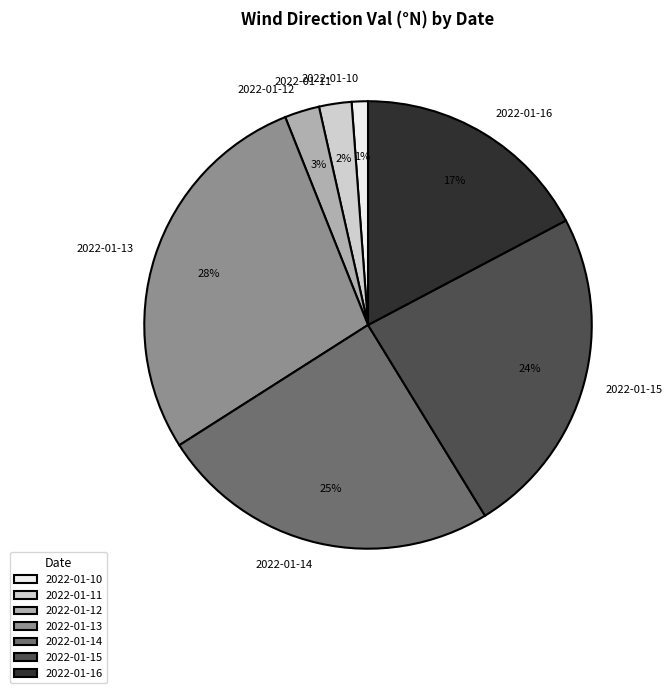

Is the sum of 2022-01-11 and 2022-01-10 greater than half?

No